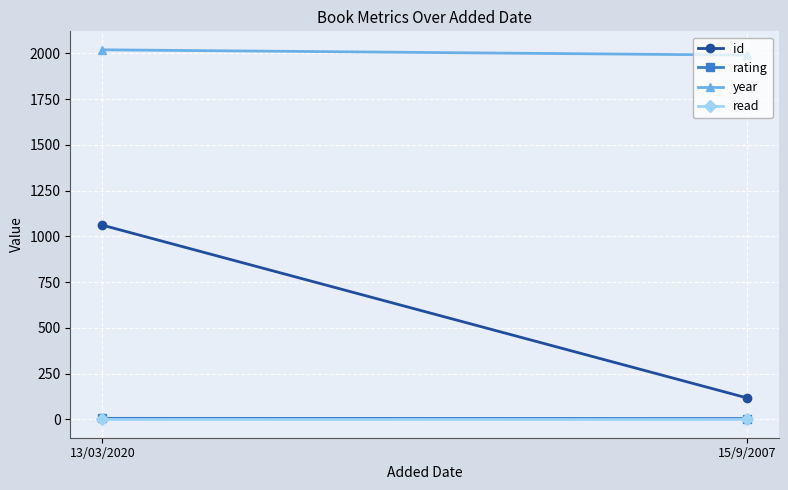

What is the difference between the highest and lowest values at 15/9/2007?

1989